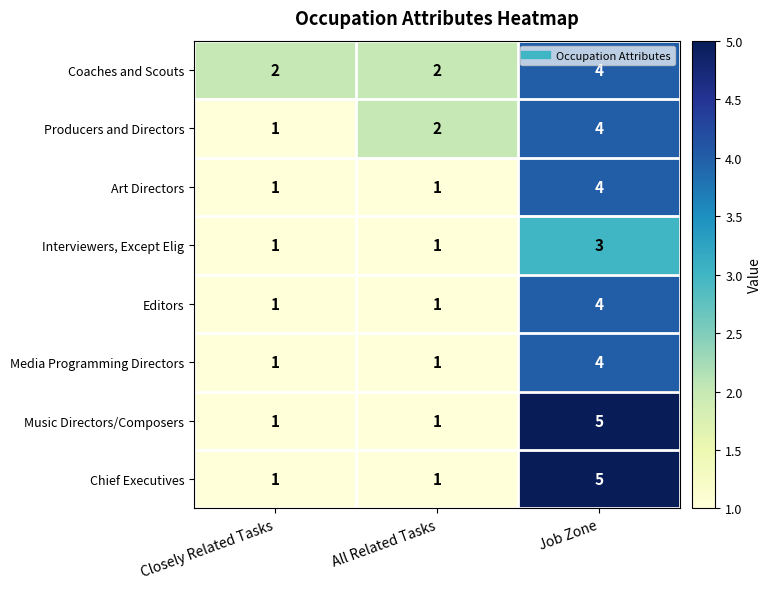

The Chief Executives series shows 1 at Closely Related Tasks. True or false?

True